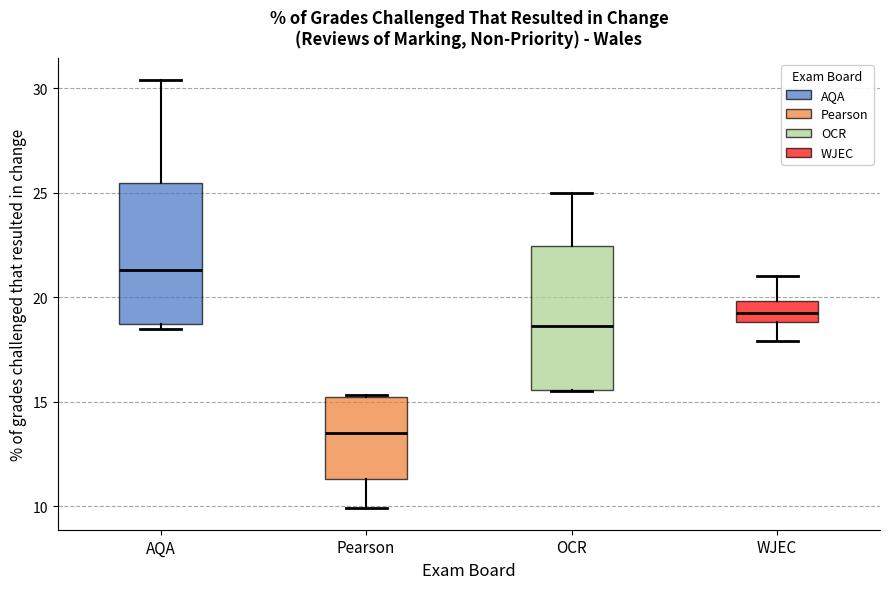

Reading left to right, transcribe this box plot: for each box, give where its median line is, the range the box spans, and where its two whiskers end, as read against the y-axis. The values are not printed on the chart, so give them approximately, as read against the axis.

AQA: median 21.5, box 18.5 to 25.5, whiskers 18.5 (just below the box's lower edge) to 30.5
Pearson: median 13.5, box 11.5 to 15.0, whiskers 10.0 to 15.5
OCR: median 18.5, box 15.5 to 22.5, whiskers 15.5 to 25.0
WJEC: median 19.5, box 19.0 to 20.0, whiskers 18.0 to 21.0